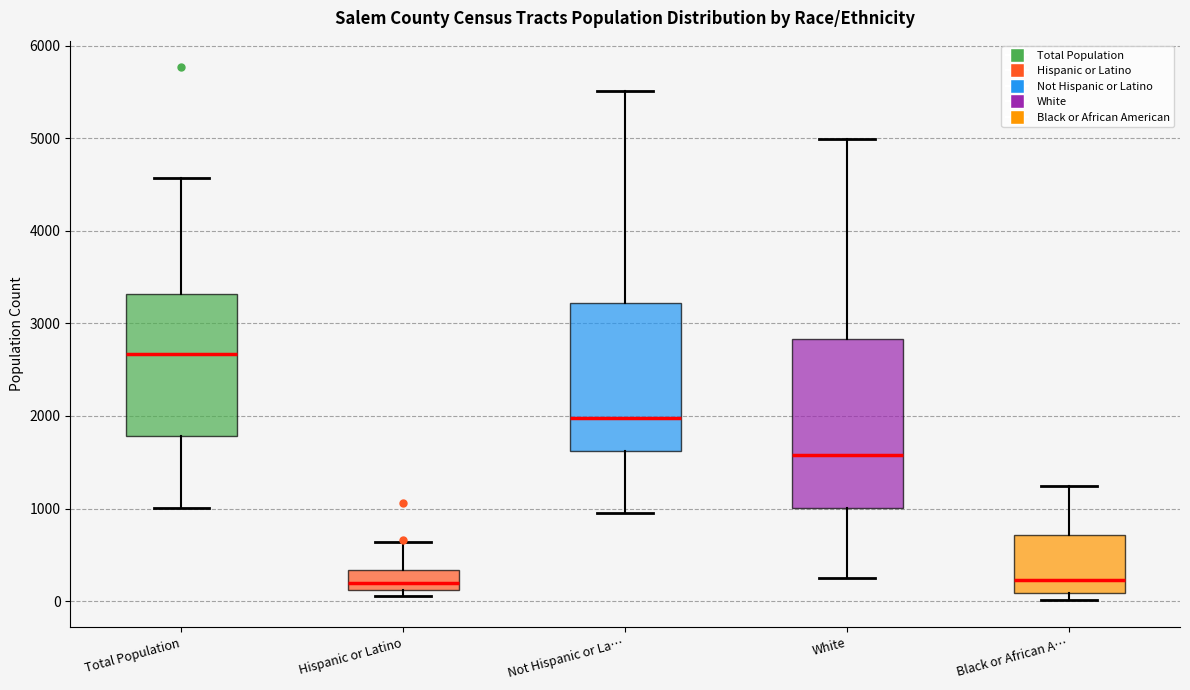

Which box has the highest median line?

Total Population